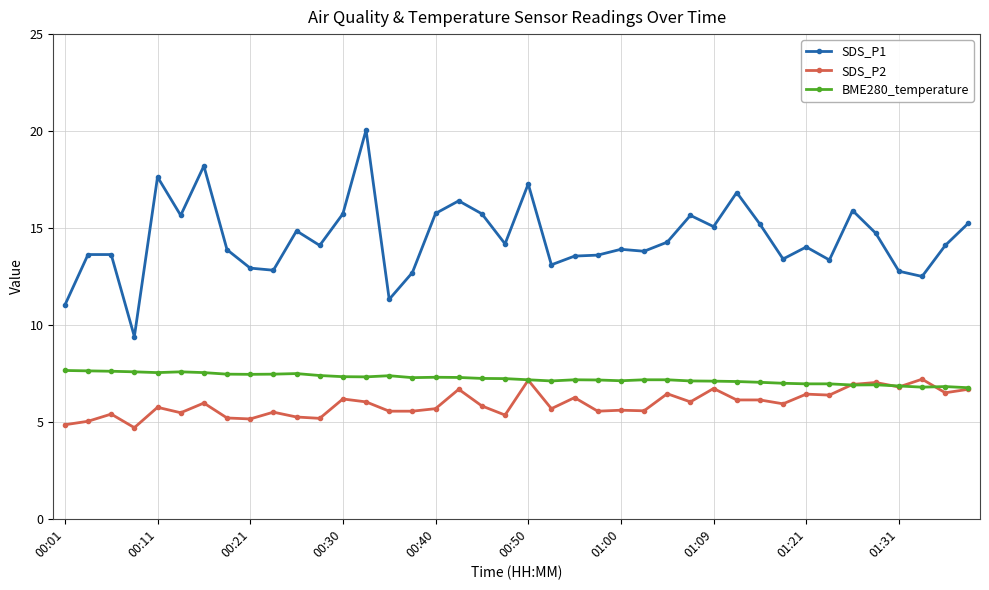

What is the value of the SDS_P1 point at the 8th from the left?

13.9